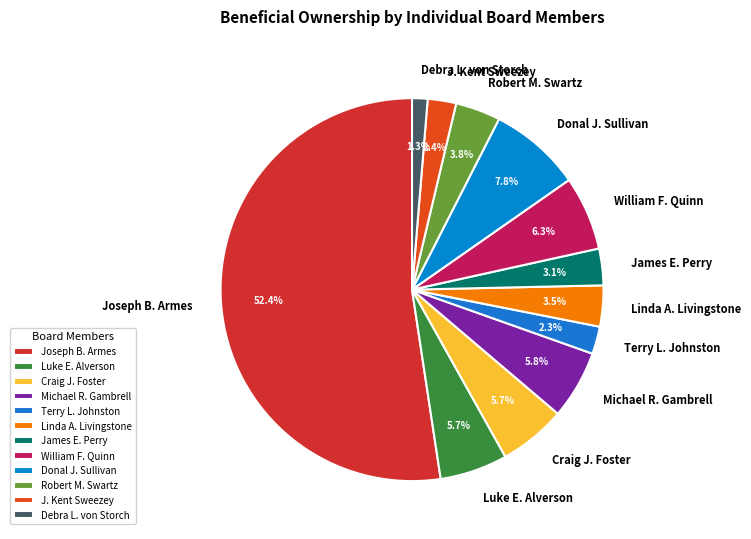

How many segments does this pie chart have?

12